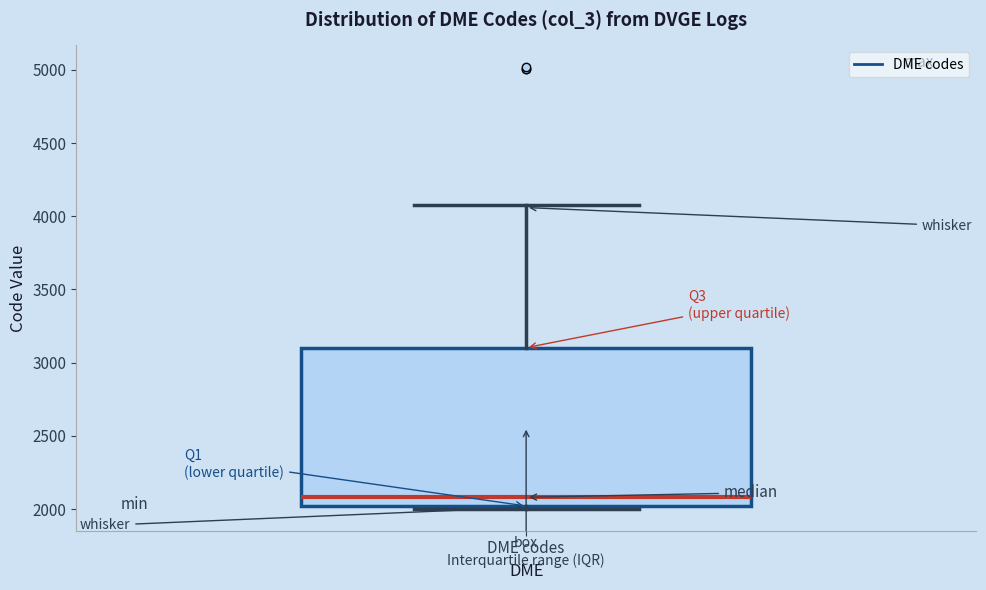

Read this box plot against the y-axis: the position of the median line, the range covered by the box, and the ends of both whiskers. The values are not printed on the chart, so give them approximately, as read against the axis.

median 2100, box 2000 to 3100, whiskers 2000 (just below the box's lower edge) to 4100